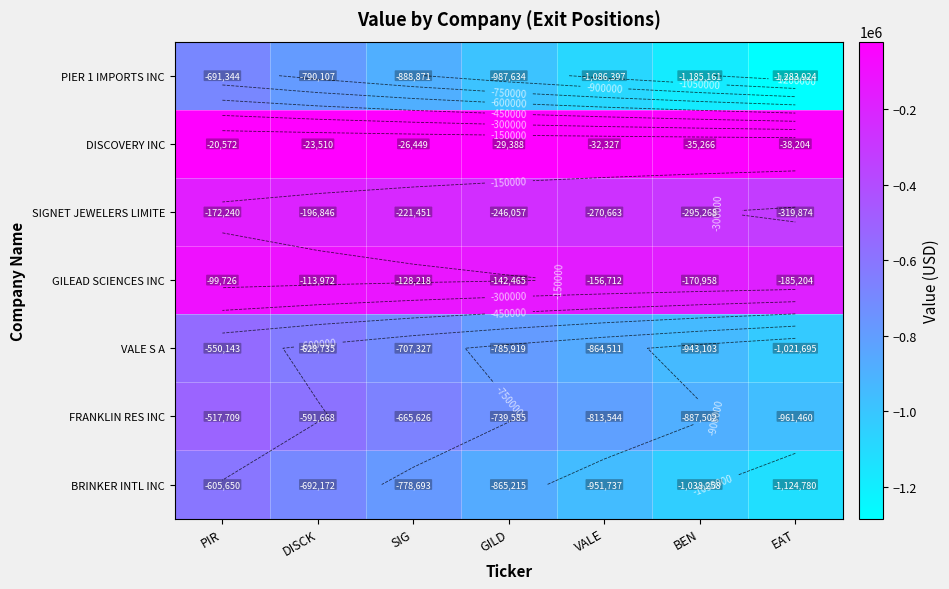

What is the difference between the highest and lowest values at VALE?

1054070.6